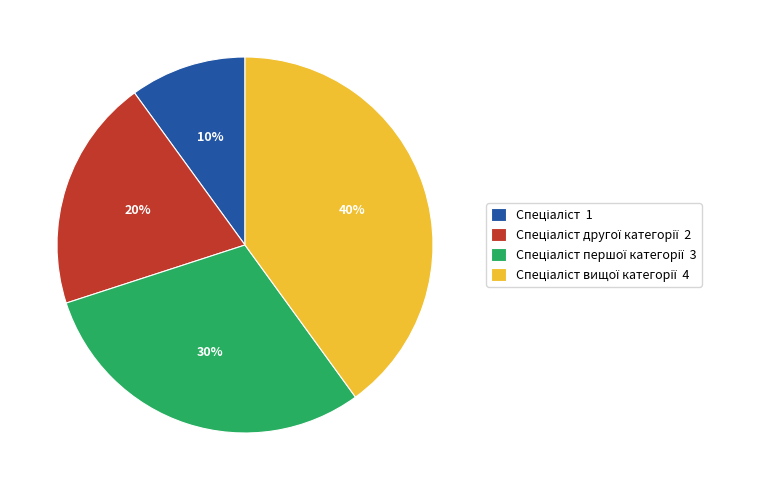

Is there any slice that represents more than half of the pie?

No